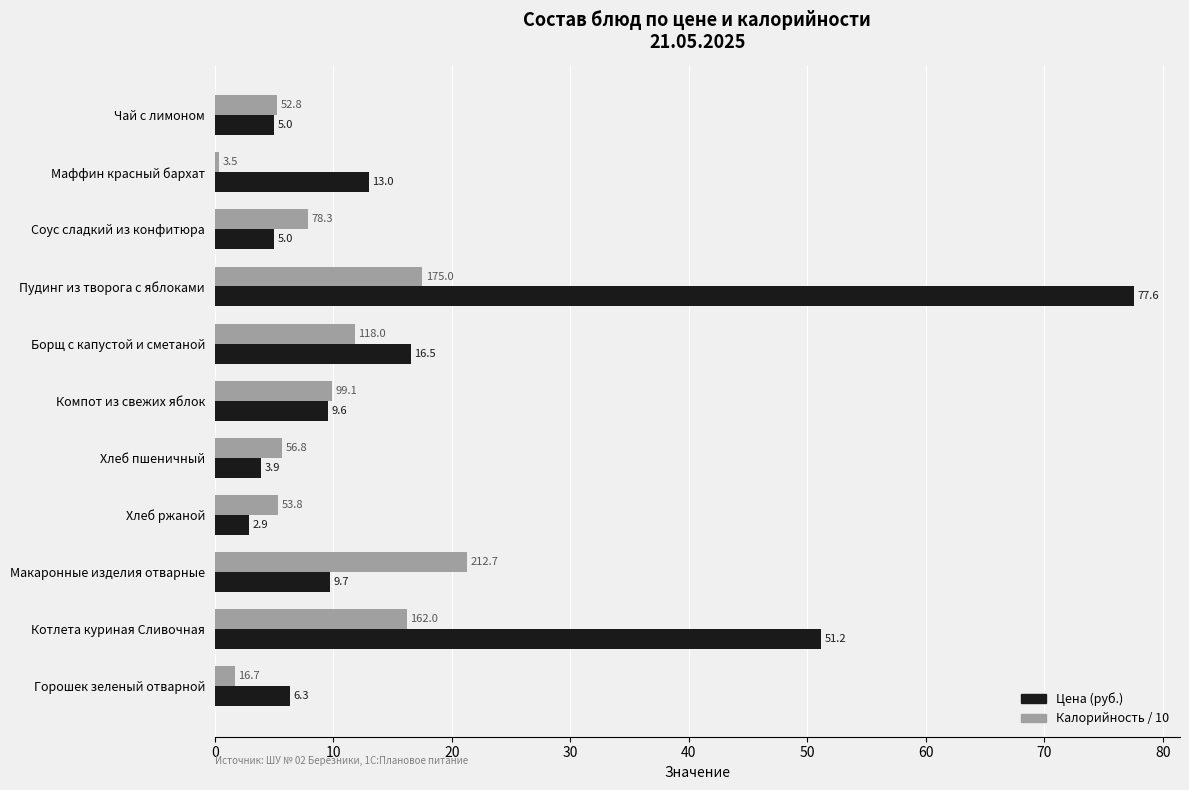

Which series has the widest spread of values?

Цена (руб.)